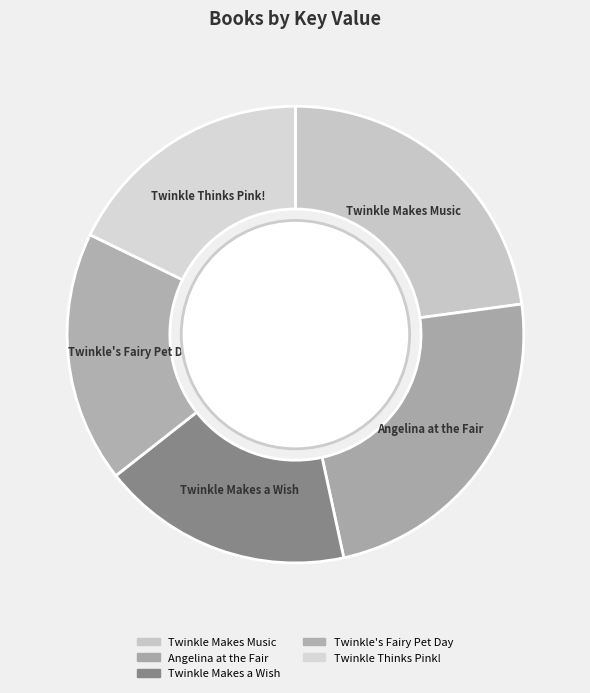

To the nearest percent, what portion does Twinkle Makes a Wish represent?

18%